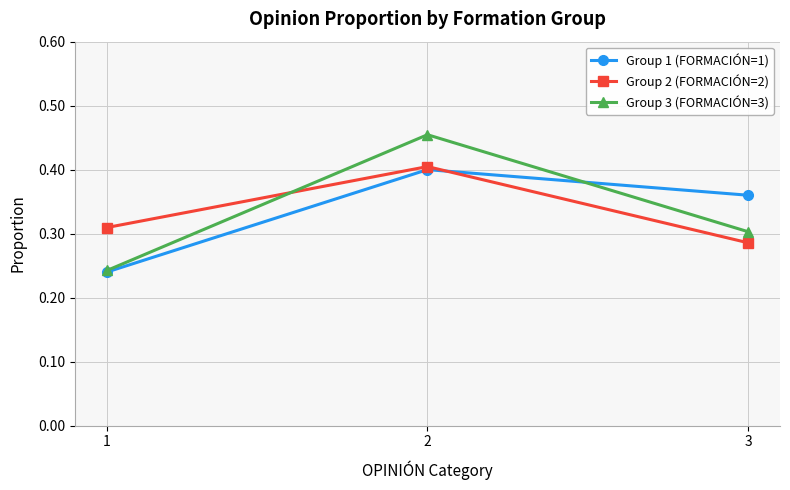

Count the Group 3 (FORMACIÓN=3) values in the range 0 to 1.

3